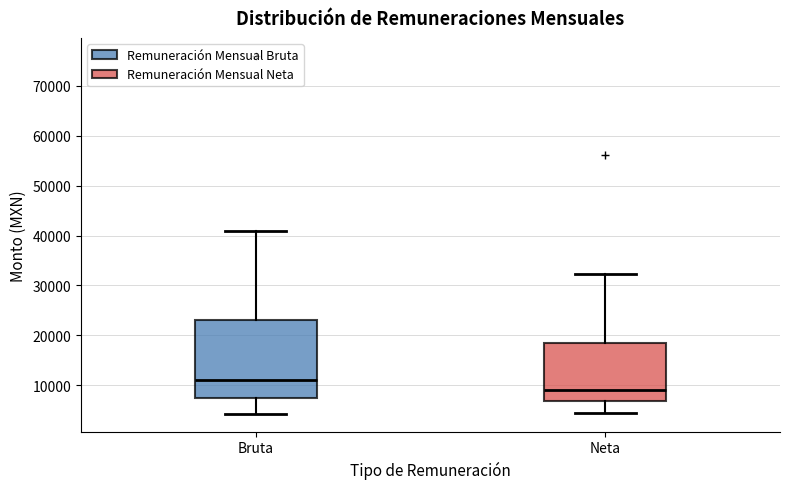

Reading left to right, transcribe this box plot: for each box, give where its median line is, the range the box spans, and where its two whiskers end, as read against the y-axis. The values are not printed on the chart, so give them approximately, as read against the axis.

Bruta: median 11000, box 7000 to 23000, whiskers 4000 to 41000
Neta: median 9000, box 7000 to 18000, whiskers 4000 to 32000